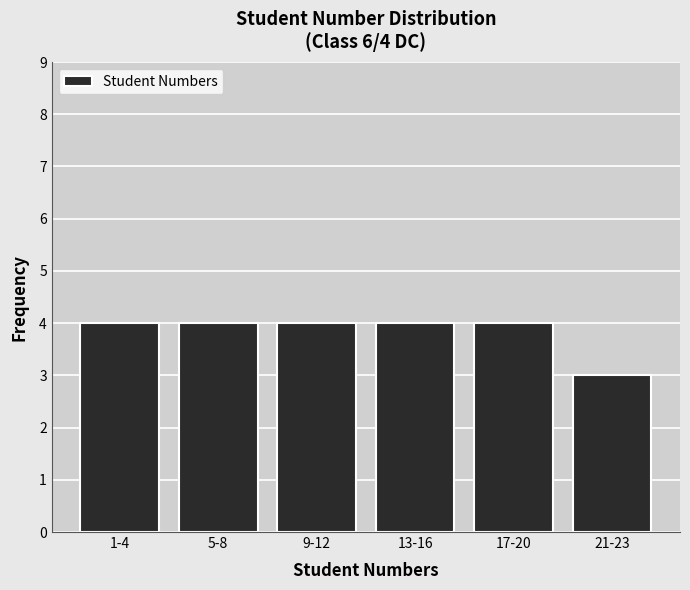

Reading right to left, what are all the values shown in this chart?

3	4	4	4	4	4